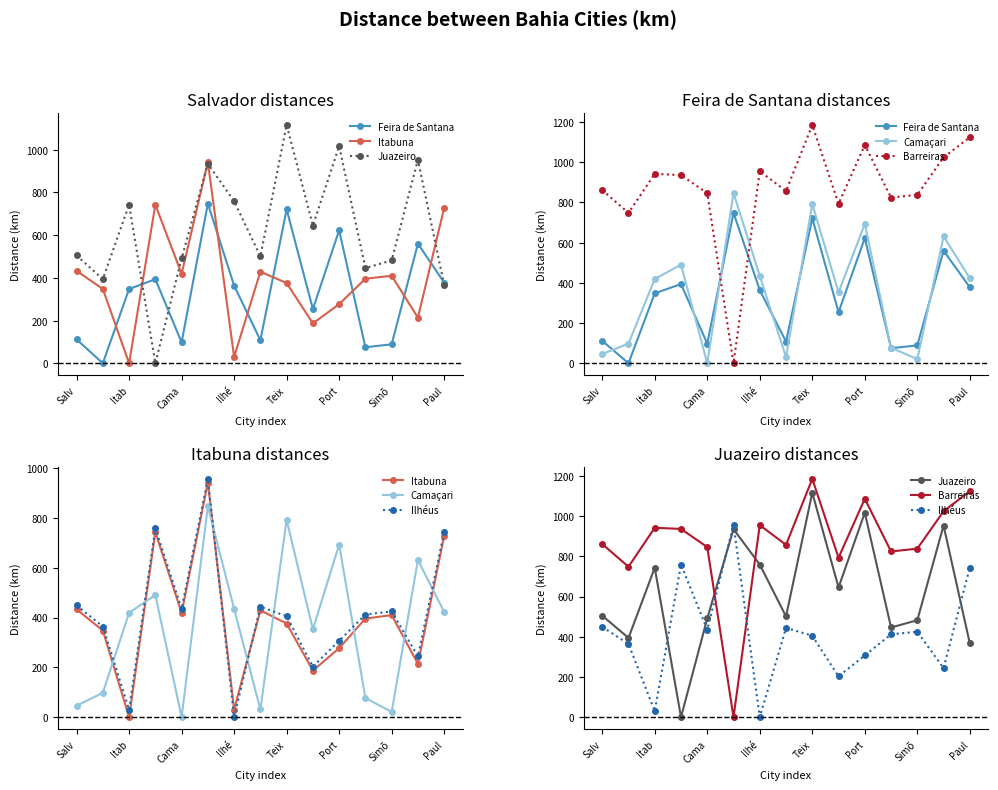

What is the approximate value of Feira de Santana at Salv?

112